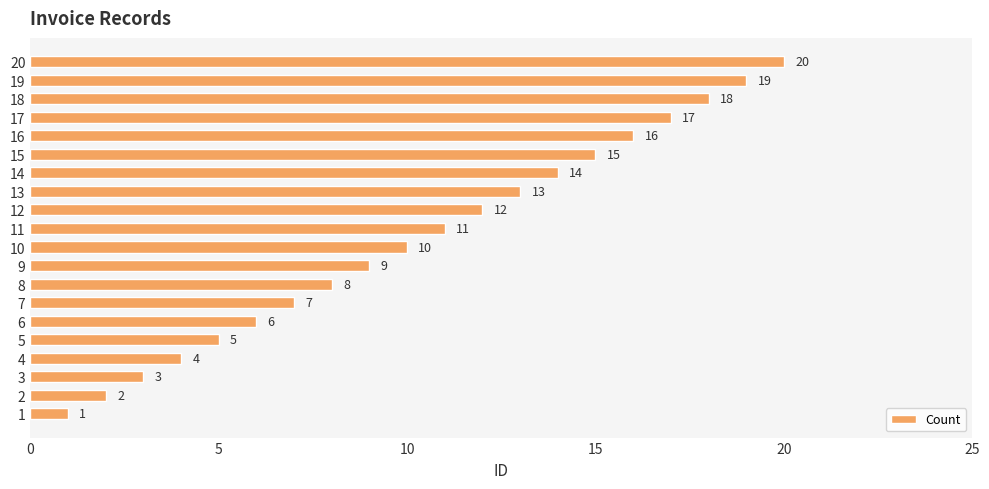

At which label is the value closest to 10?

10